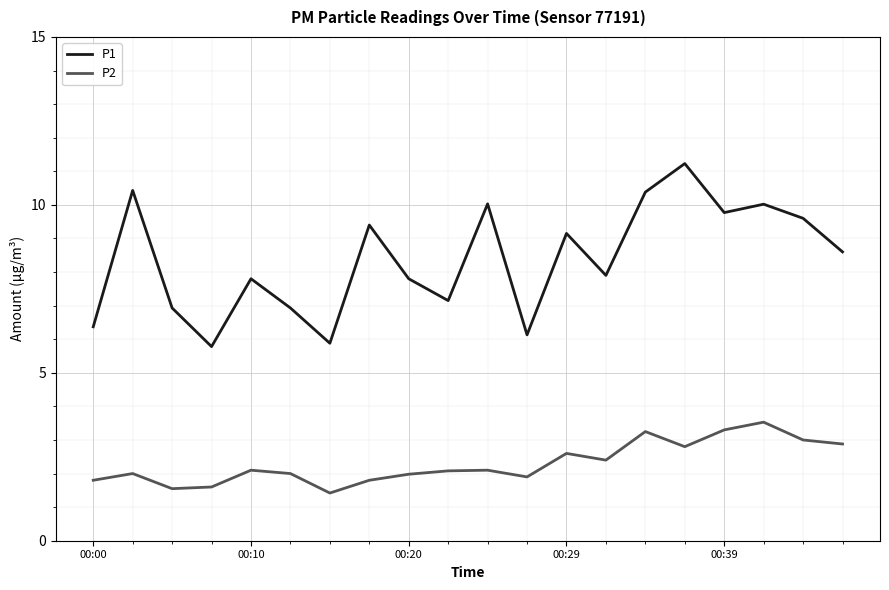

List the series in order of their peak value, highest first.

P1, P2